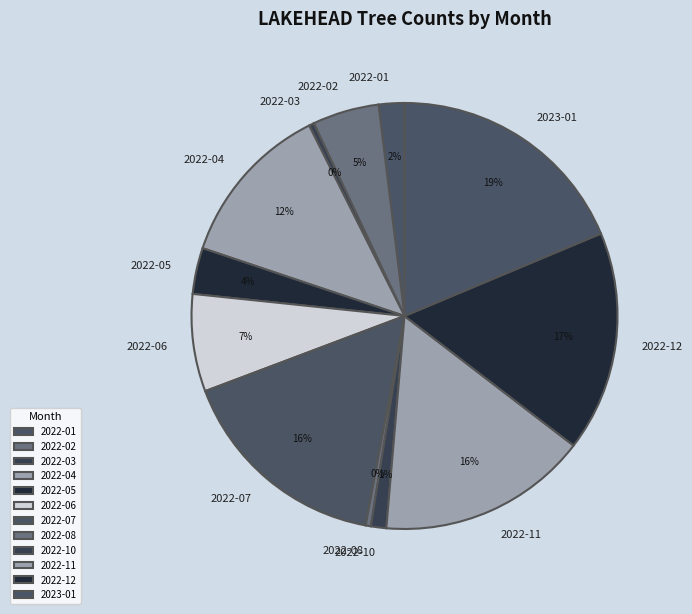

Which category has the biggest portion of the pie?

2023-01